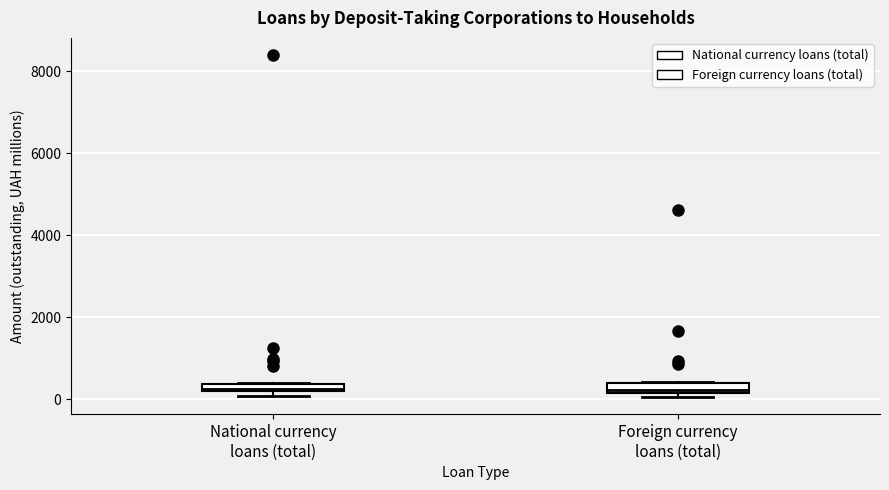

Where is the upper edge of the box for Foreign currency loans (total) on the y-axis? The values are not printed on the chart, so give them approximately, as read against the axis.

400